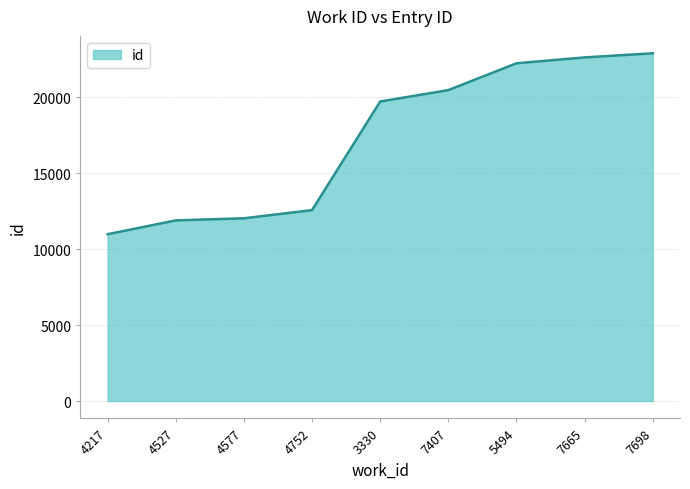

Reading left to right, what are all the values shown in this chart?

10991	11903	12040	12579	19734	20485	22253	22640	22912